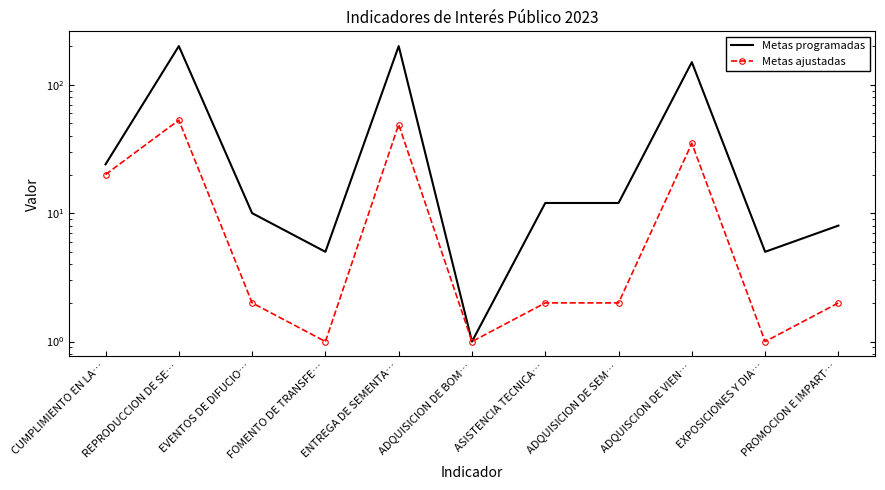

Rank the series at ADQUISCION DE VIEN… from lowest to highest value.

Metas ajustadas, Metas programadas